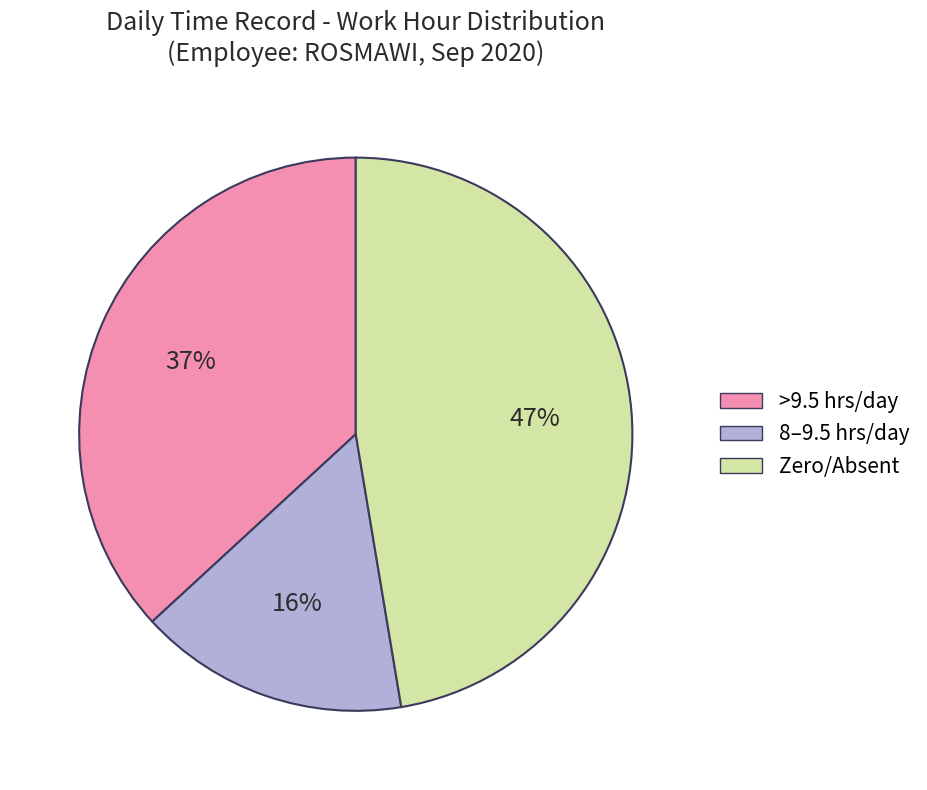

How many slices are in this pie chart?

3